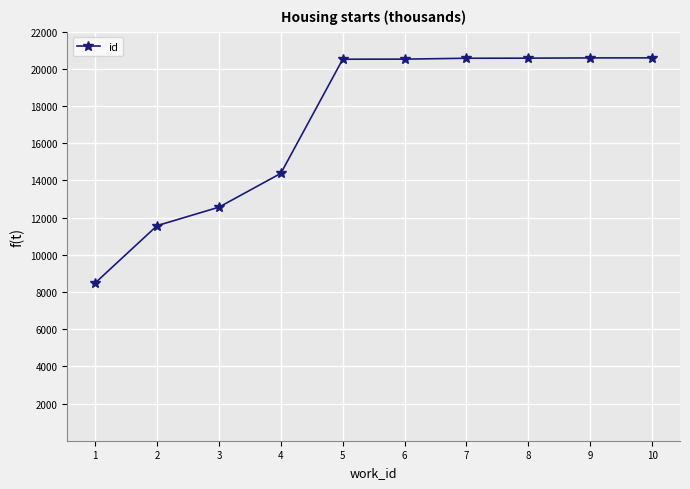

What is the value of the 2nd point from the left?

11568